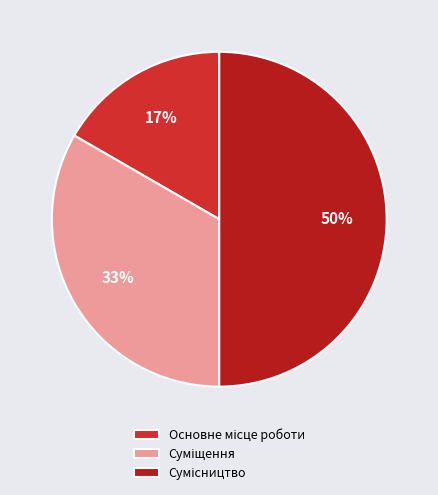

Approximately how many times larger is the value at Суміщення compared to Сумісництво?

0.7